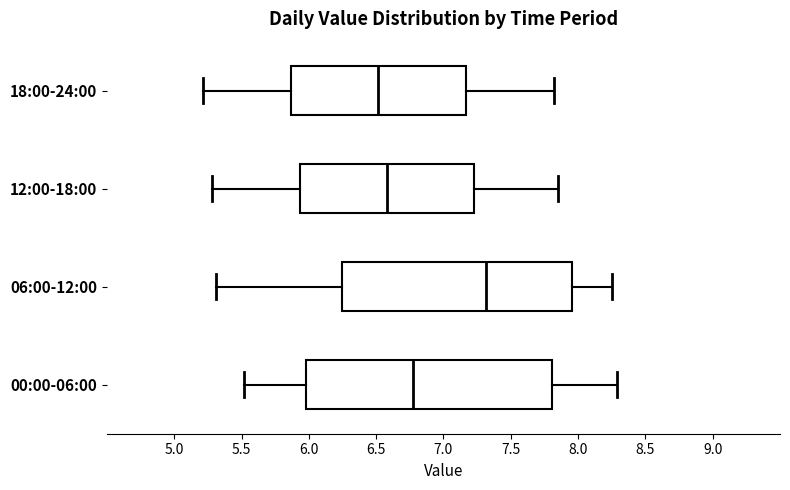

Which box's median line is the furthest to the right?

06:00-12:00